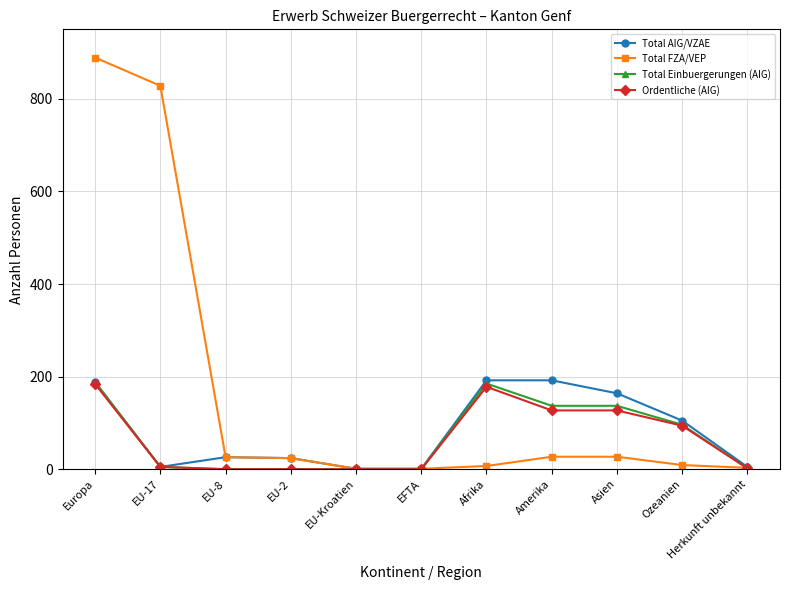

At which category is the sum across all series the highest?

Europa